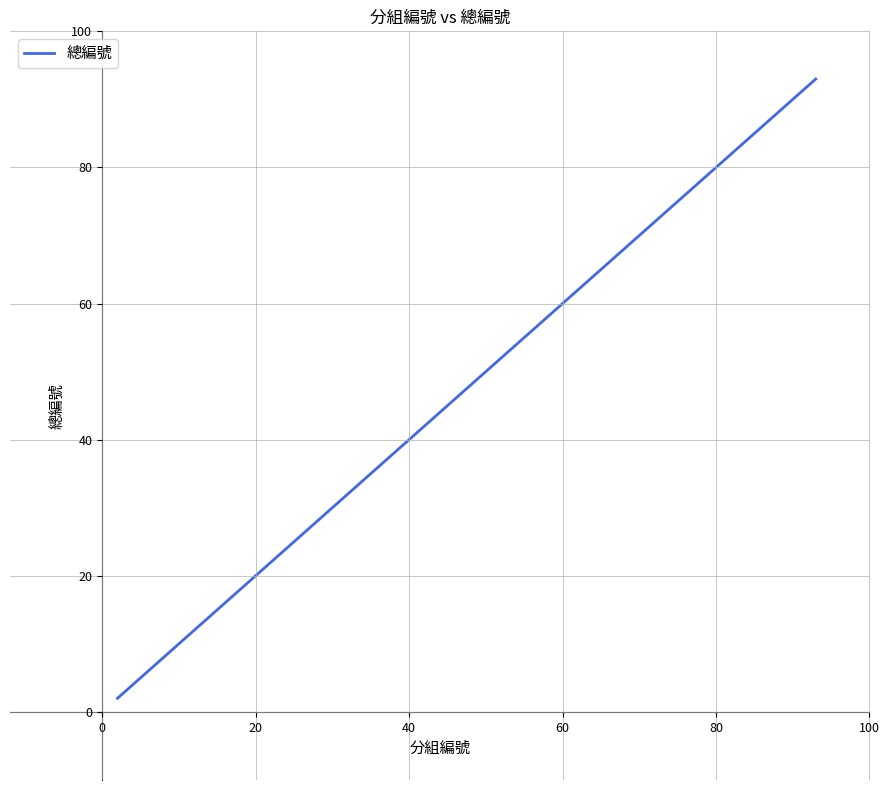

What is the difference between the maximum and minimum values?

91